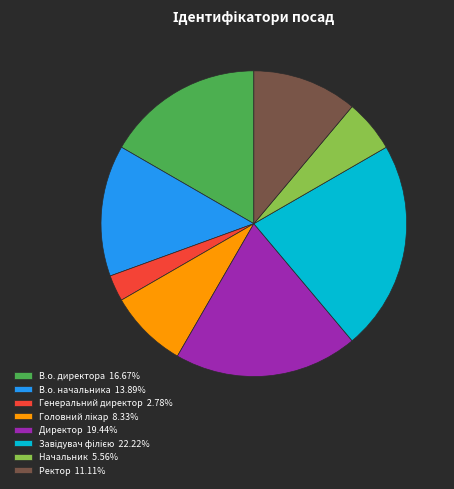

Is there a majority slice in this chart?

No